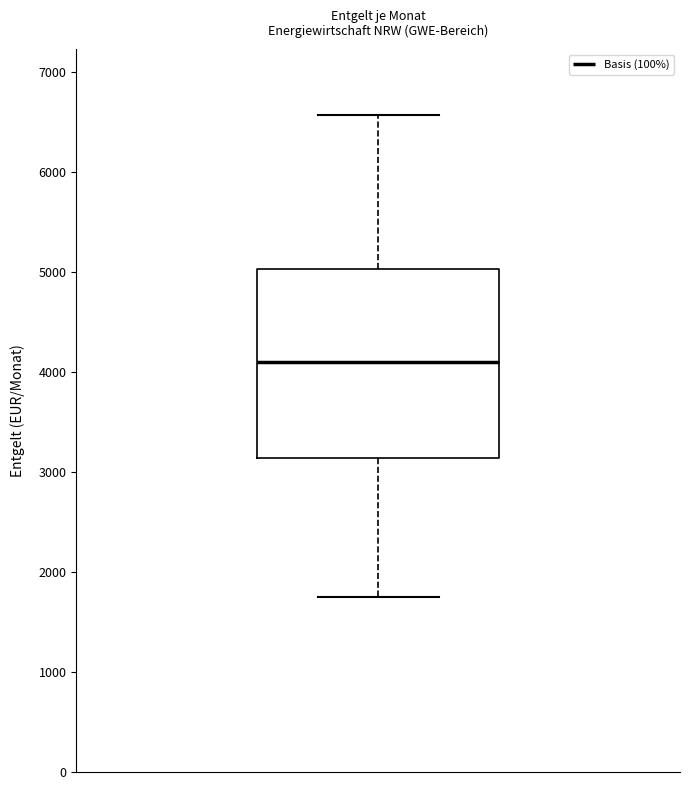

Where is the lower edge of the box on the y-axis? The values are not printed on the chart, so give them approximately, as read against the axis.

3100